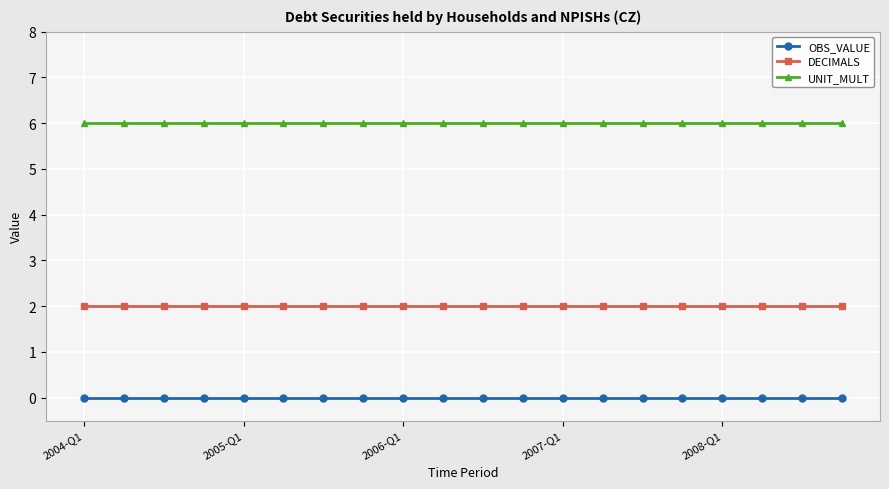

True or false: DECIMALS and OBS_VALUE intersect in this chart.

False